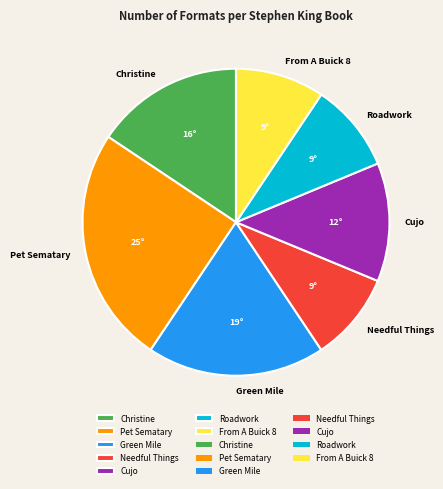

Approximately how many times larger is the value at Christine compared to From A Buick 8?

1.7